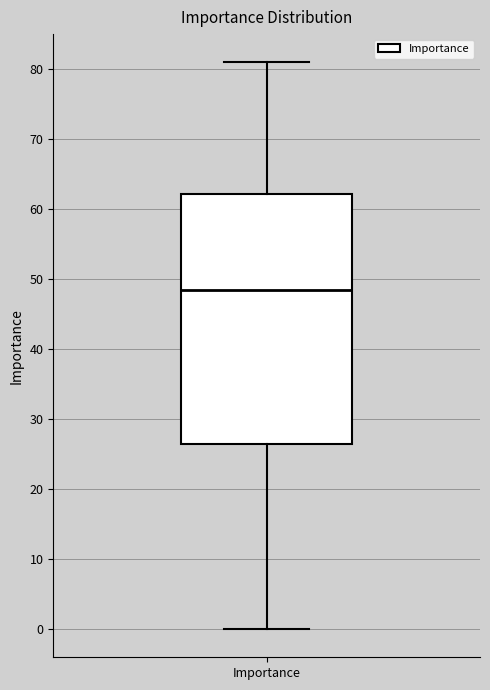

Where does the upper whisker of the box for Importance end on the y-axis? The values are not printed on the chart, so give them approximately, as read against the axis.

81